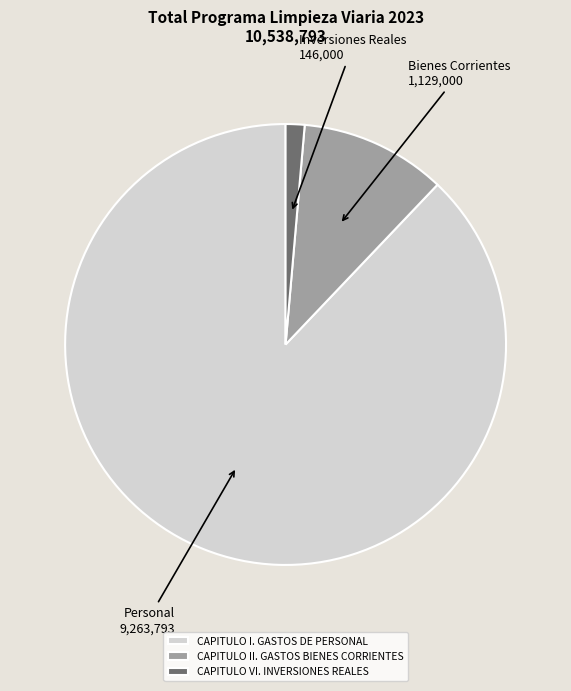

Does CAPITULO I. GASTOS DE PERSONAL account for over 50% of the chart?

Yes